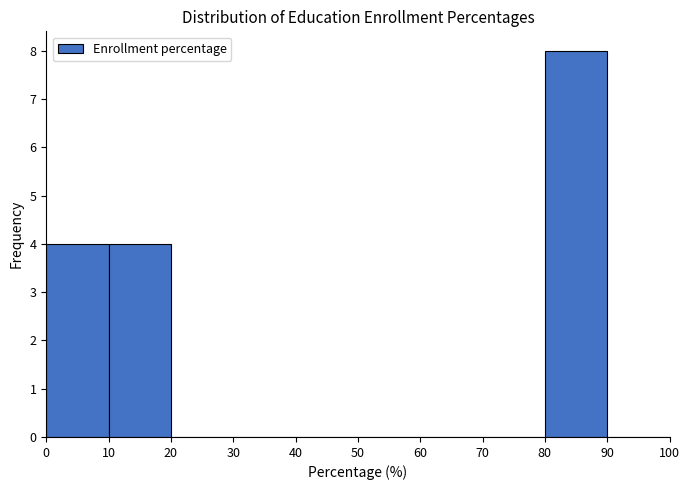

Reading left to right, transcribe this chart: for each bar, give the range it covers on the x-axis and its height. The values are not printed on the chart, so give them approximately, as read against the axis.

0 to 10: 4
10 to 20: 4
20 to 30: 0
30 to 40: 0
40 to 50: 0
50 to 60: 0
60 to 70: 0
70 to 80: 0
80 to 90: 8
90 to 100: 0